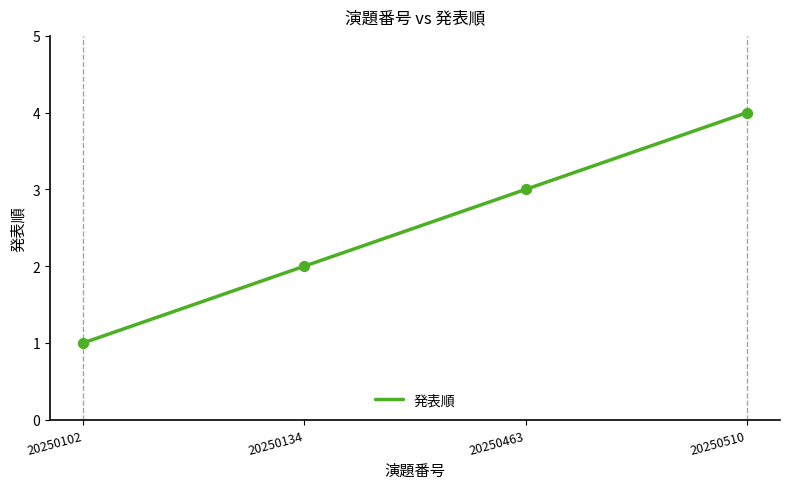

What is the change in value from 20250134 to 20250463?

+1